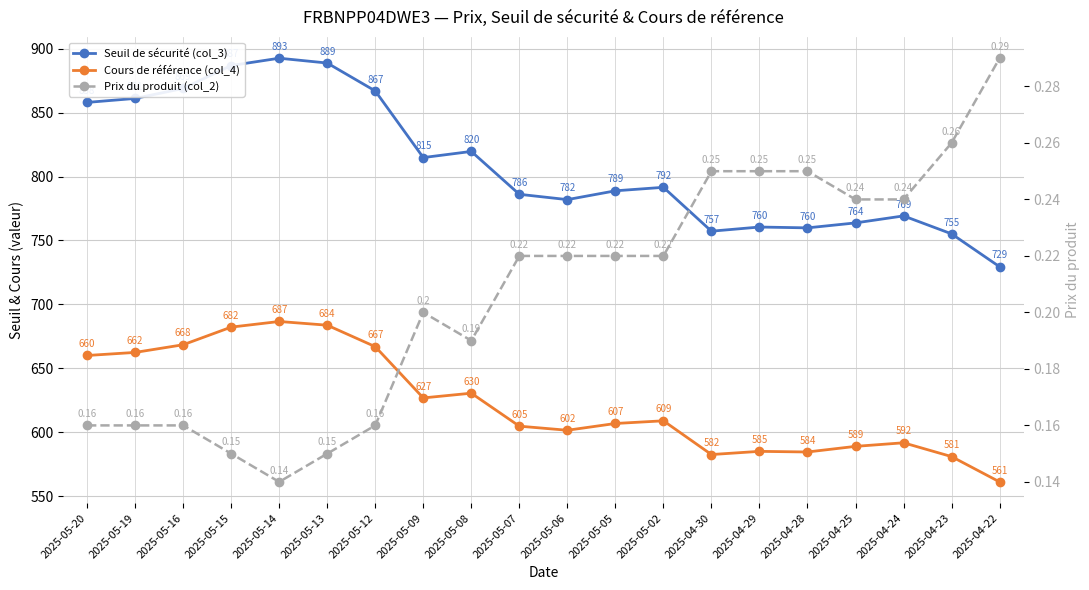

At which label is Prix du produit (col_2) closest to 0?

2025-05-14